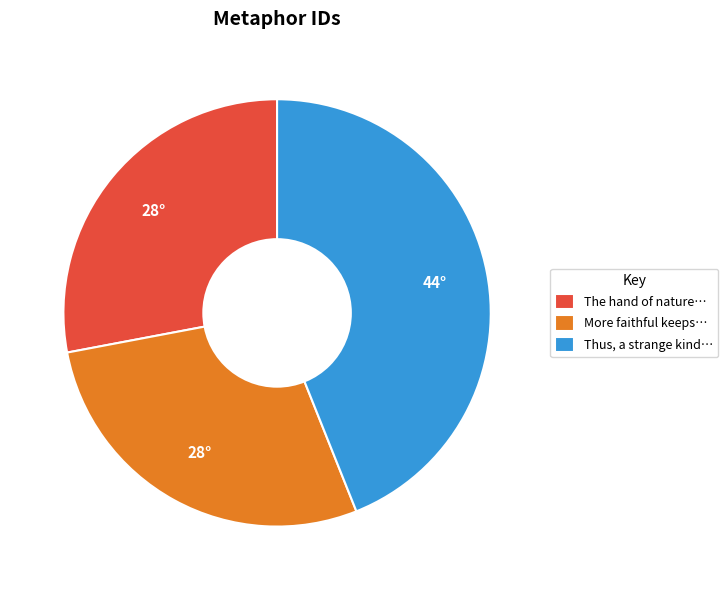

What is the ratio of the value at Thus, a strange kind… to the value at More faithful keeps…?

1.6